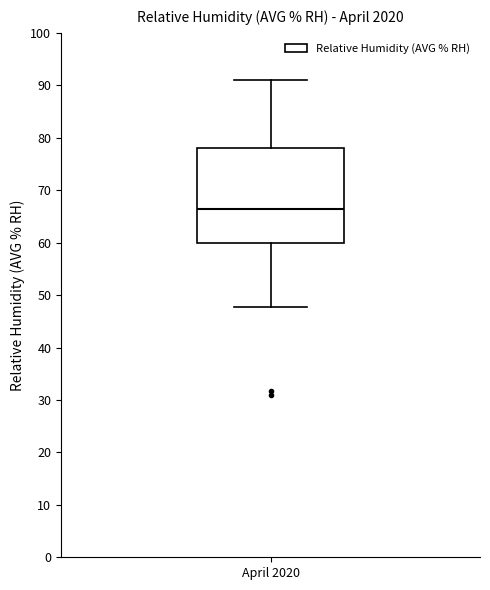

Where does the lower whisker of the box for April 2020 end on the y-axis? The values are not printed on the chart, so give them approximately, as read against the axis.

48